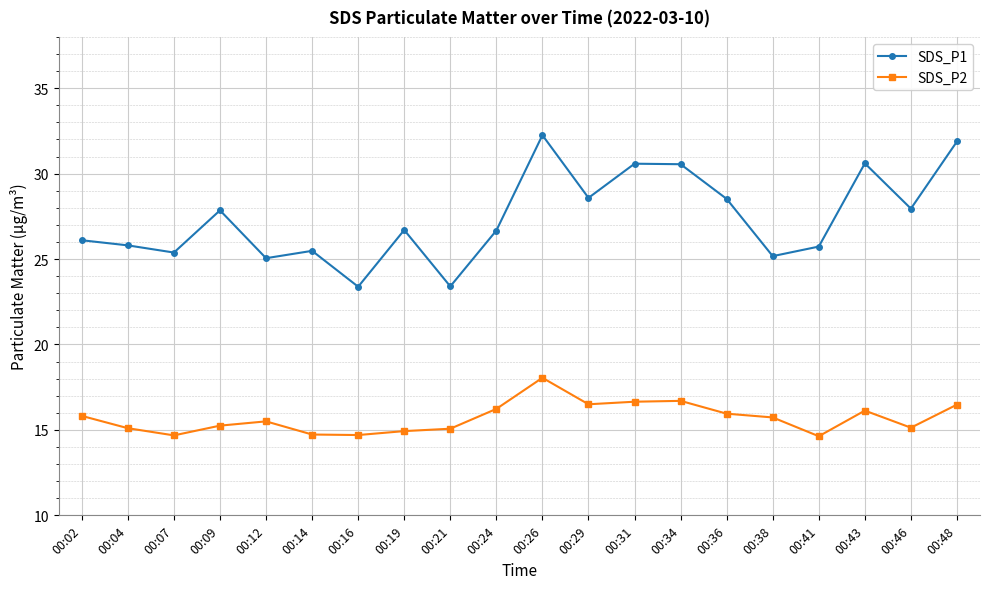

At which category does SDS_P1 reach its first local valley?

00:07